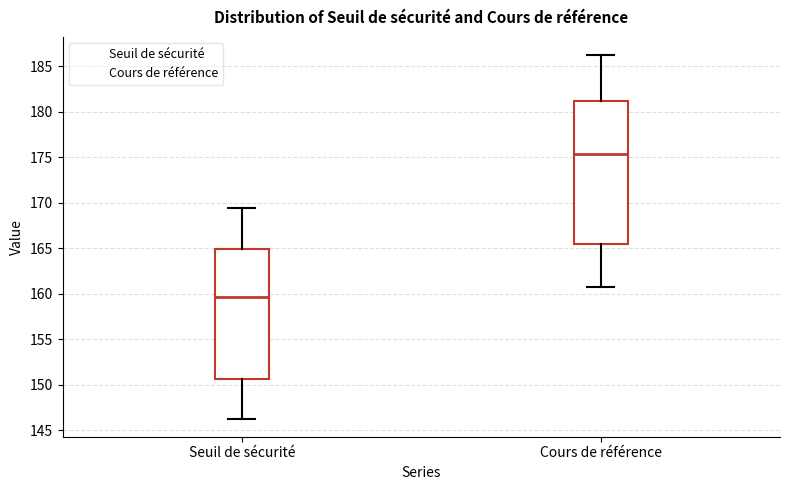

Which box is the tallest, from its lower edge to its upper edge?

Cours de référence